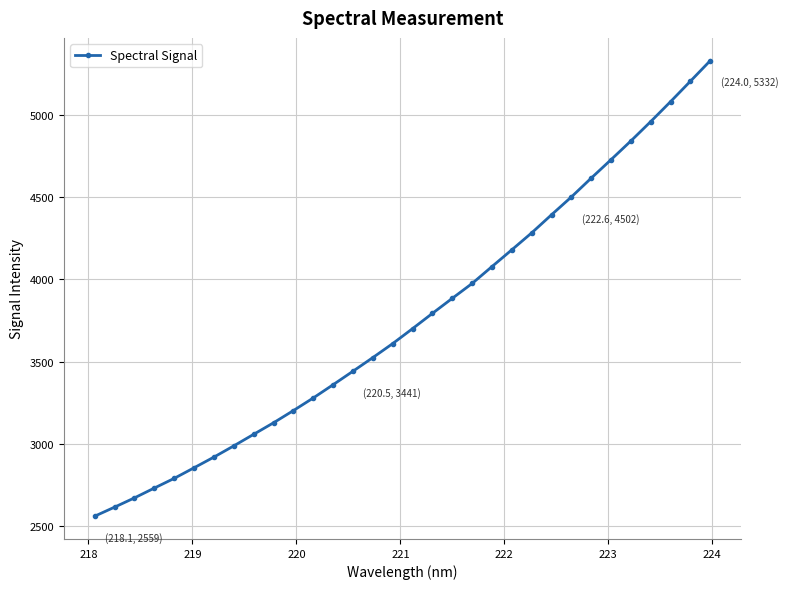

What is the smallest value displayed?

2558.7